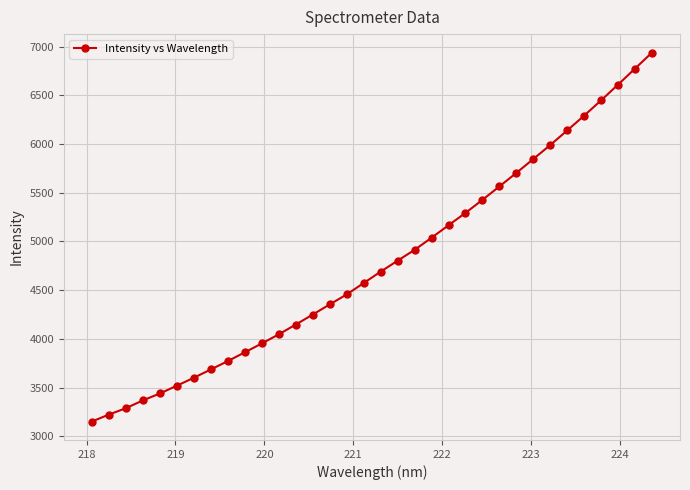

What is the smallest value displayed?

3152.7